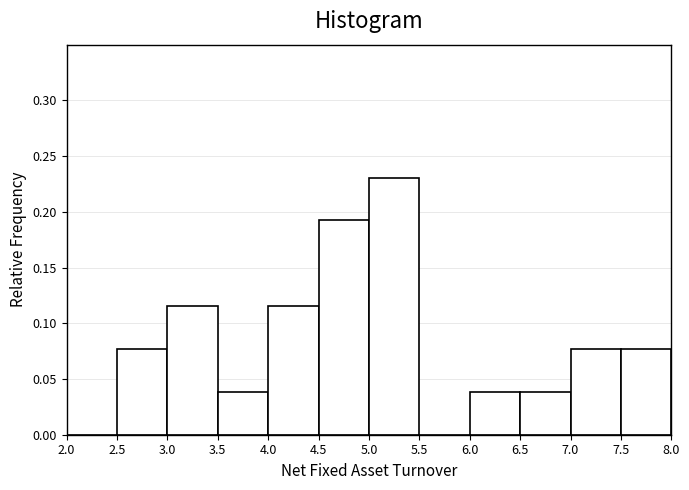

How tall is the bar that spans 3.5 to 4.0 on the x-axis? The values are not printed on the chart, so give them approximately, as read against the axis.

0.040